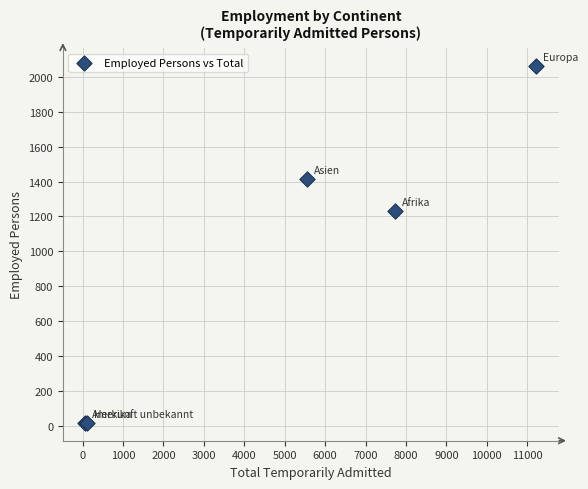

What Y value in the scatter plot is closest to 1039?

1232